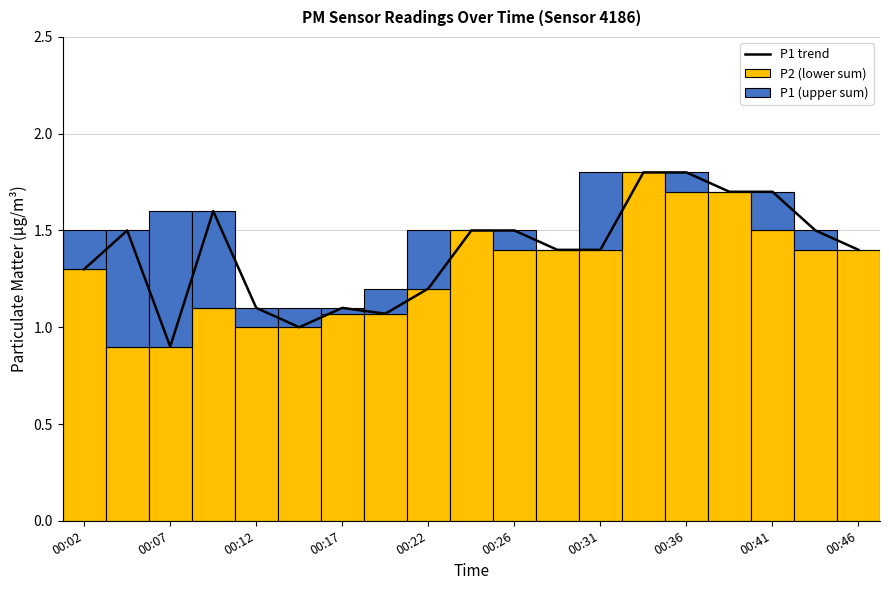

Reading right to left, transcribe all the data shown in this chart.

P1 trend: 1.4	1.5	1.7	1.7	1.8	1.8	1.4	1.4	1.5	1.5	1.2	1.1	1.1	1.0	1.1	1.6	0.9	1.5	1.3
P2 (lower sum): 1.4	1.4	1.5	1.7	1.7	1.8	1.4	1.4	1.4	1.5	1.2	1.1	1.1	1.0	1.0	1.1	0.9	0.9	1.3
P1 (upper sum): 0.0	0.1	0.2	0.0	0.1	0.0	0.4	0.0	0.1	0.0	0.3	0.1	0.0	0.1	0.1	0.5	0.7	0.6	0.2